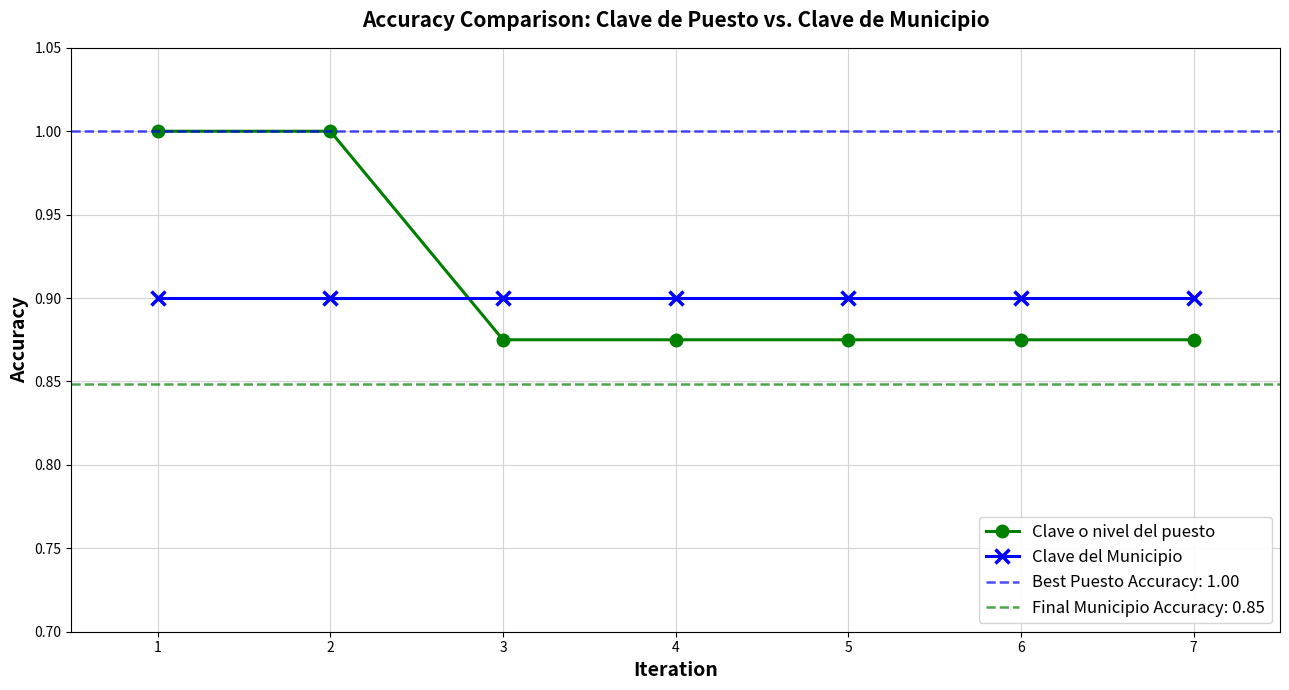

Between 5 and 2, which is larger?

2